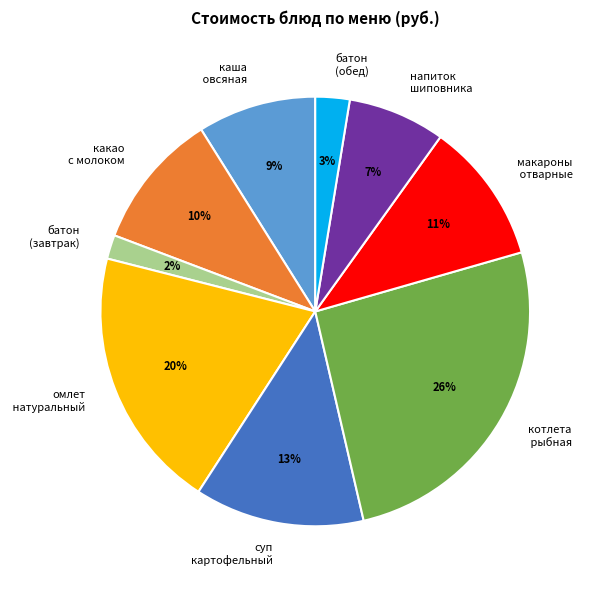

Do батон (обед) and котлета рыбная together represent more than half of the pie?

No